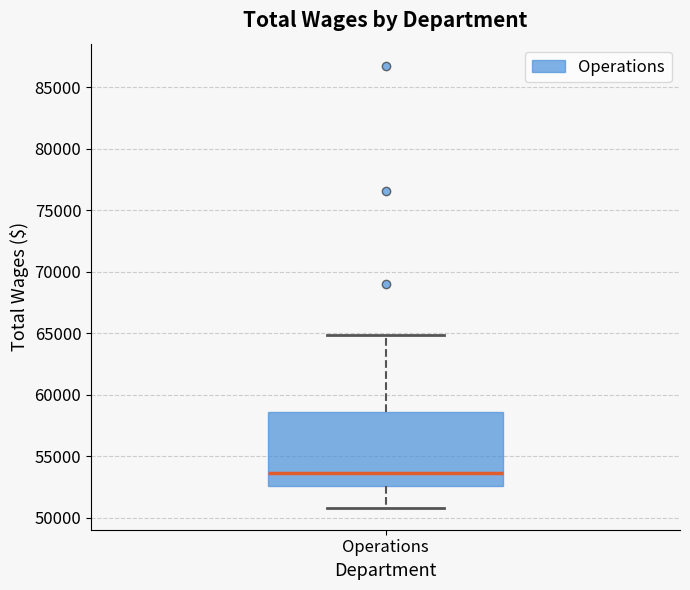

Read this box plot against the y-axis: the position of the median line, the range covered by the box, and the ends of both whiskers. The values are not printed on the chart, so give them approximately, as read against the axis.

median 53500, box 52500 to 58500, whiskers 51000 to 65000